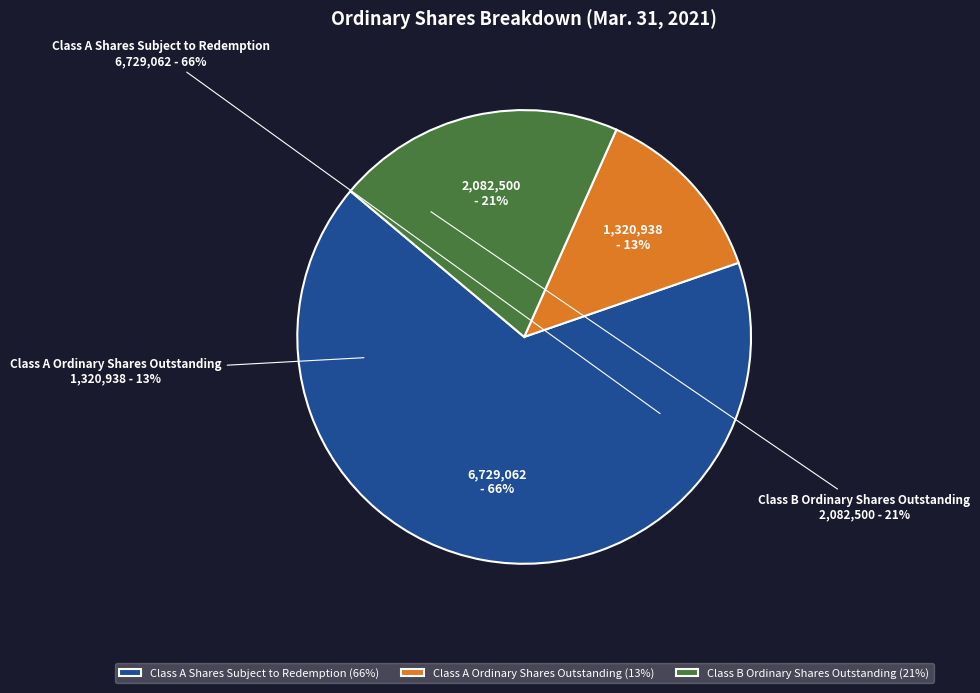

How many slices are in this pie chart?

3